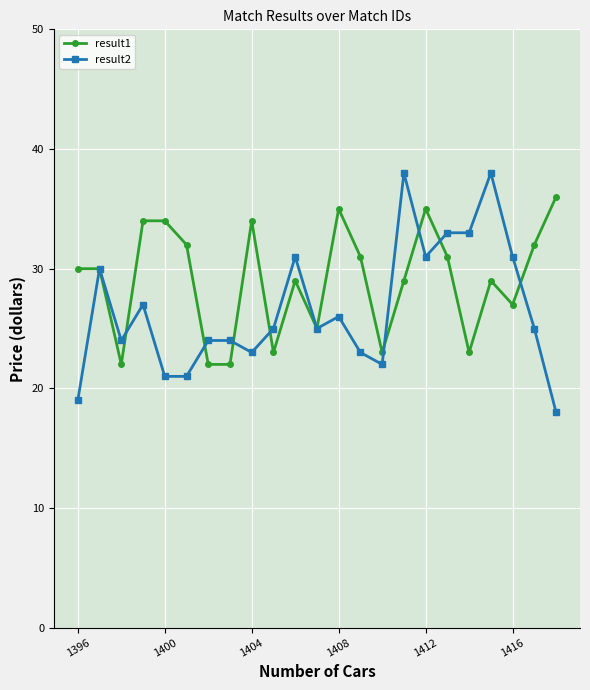

At how many categories does at least one series exceed 22?

23